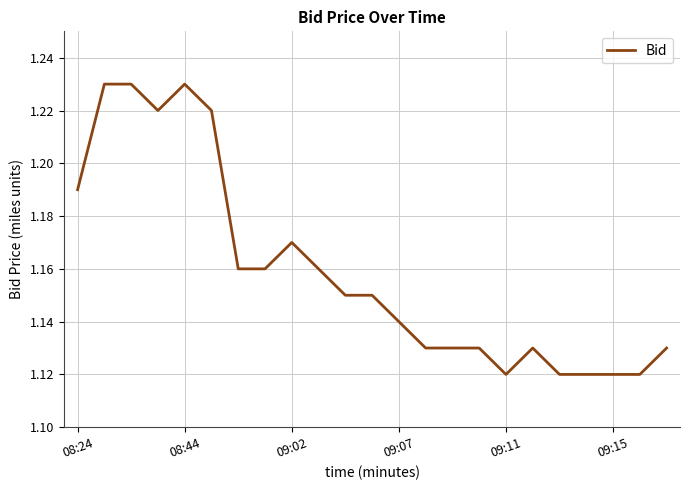

What is the sum of all values?

26.7